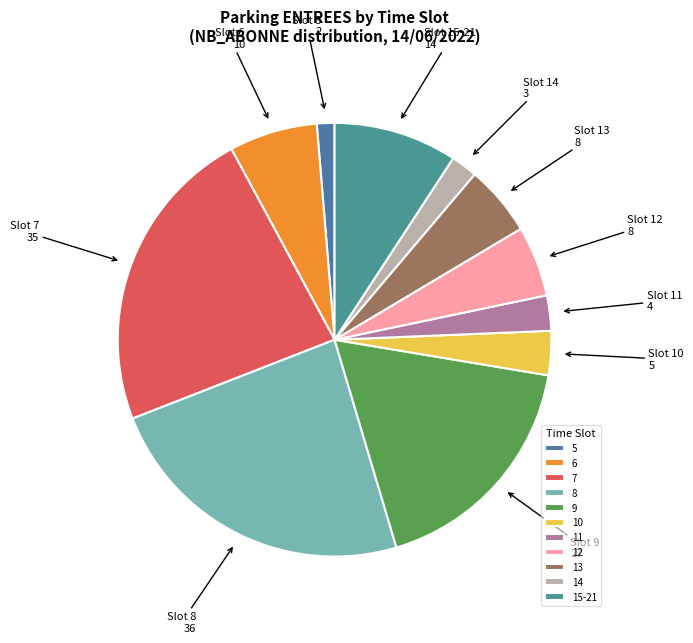

True or false: 10 accounts for 14% of the total.

False